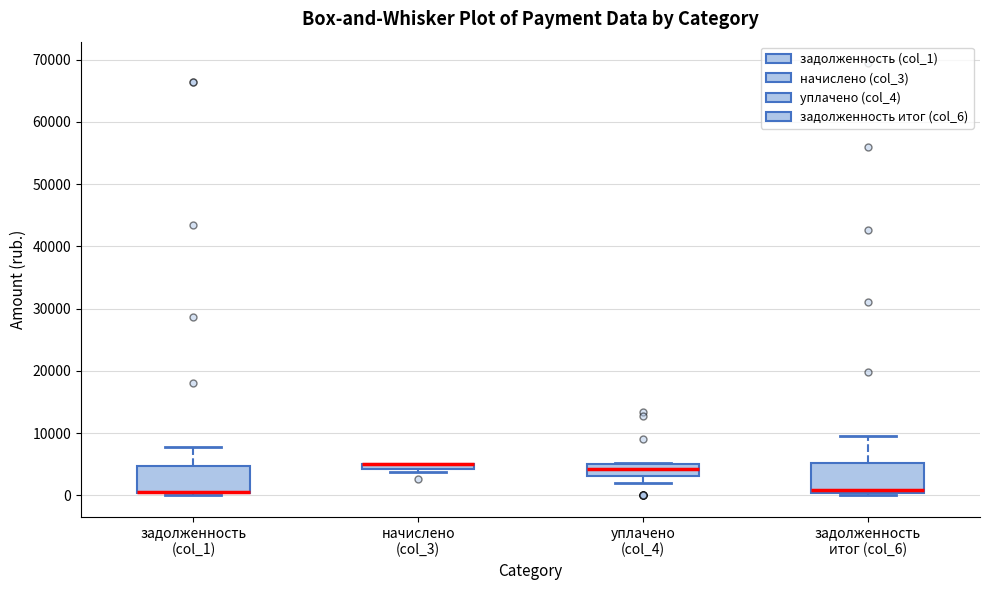

Where is the upper edge of the box for задолженность (col_1) on the y-axis? The values are not printed on the chart, so give them approximately, as read against the axis.

5000